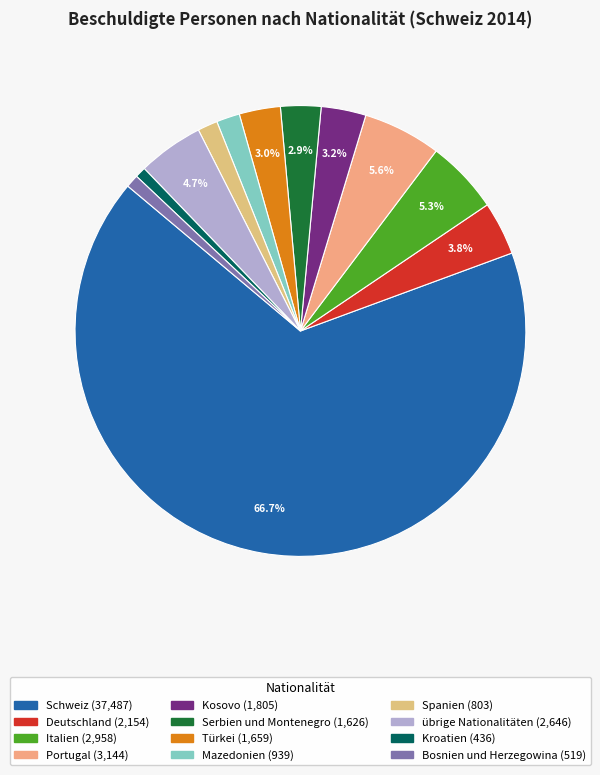

Approximately how many times larger is the value at Kosovo compared to Bosnien und Herzegowina?

3.5